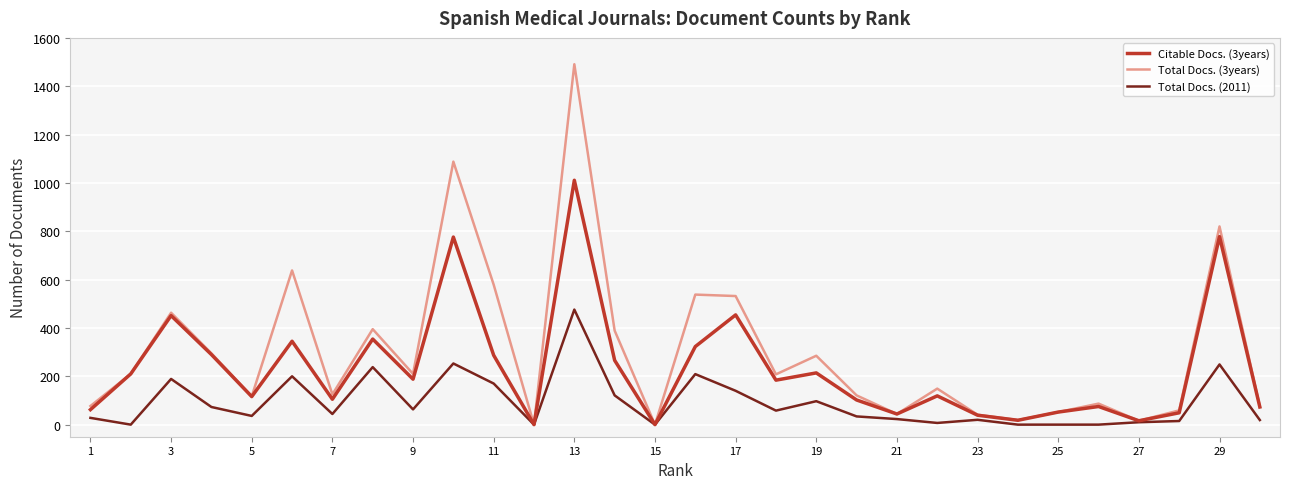

Which series has the largest total across all categories?

Total Docs. (3years)